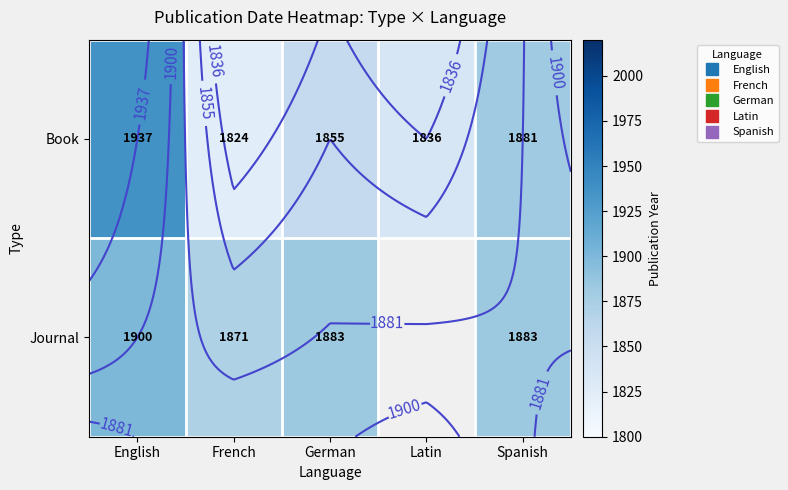

At how many categories does at least one series exceed 1847?

4